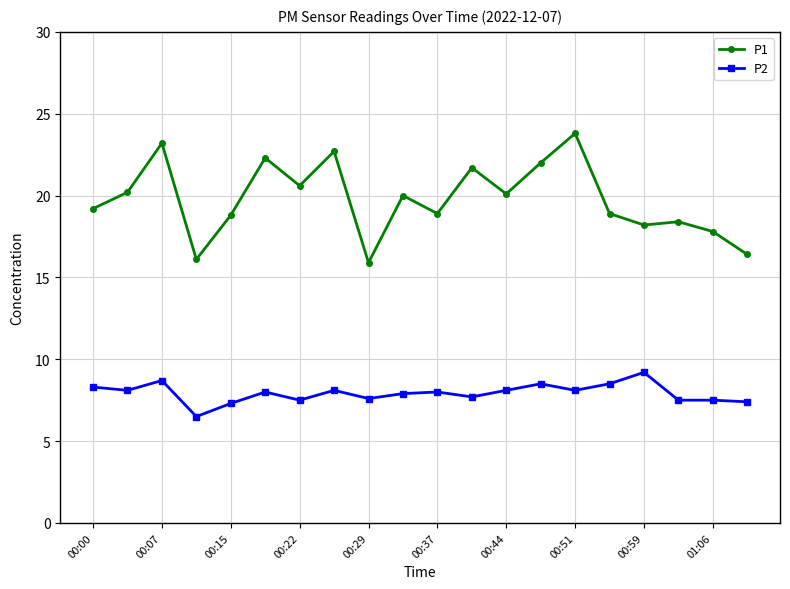

What is the sum of all P1 values?

395.2